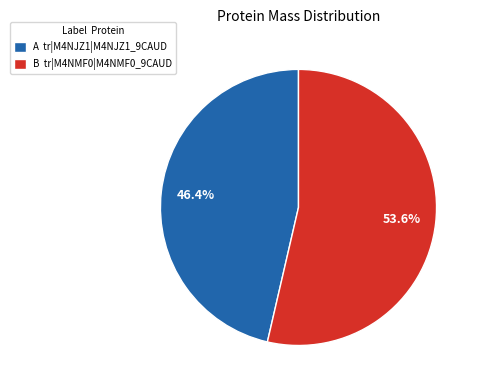

Between A tr|M4NJZ1|M4NJZ1_9CAUD and B tr|M4NMF0|M4NMF0_9CAUD, which is larger?

B tr|M4NMF0|M4NMF0_9CAUD